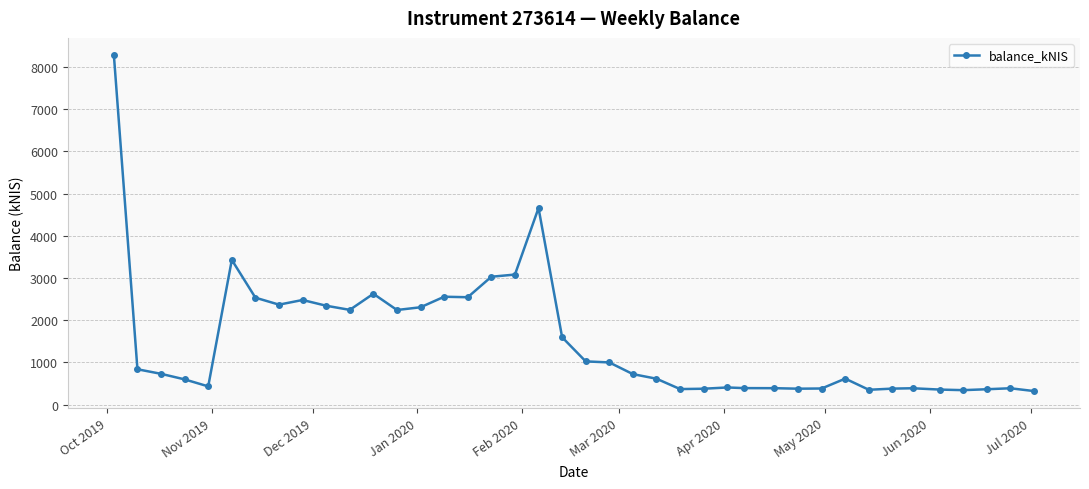

True or false: there are more than 2 points higher than both neighbors.

True